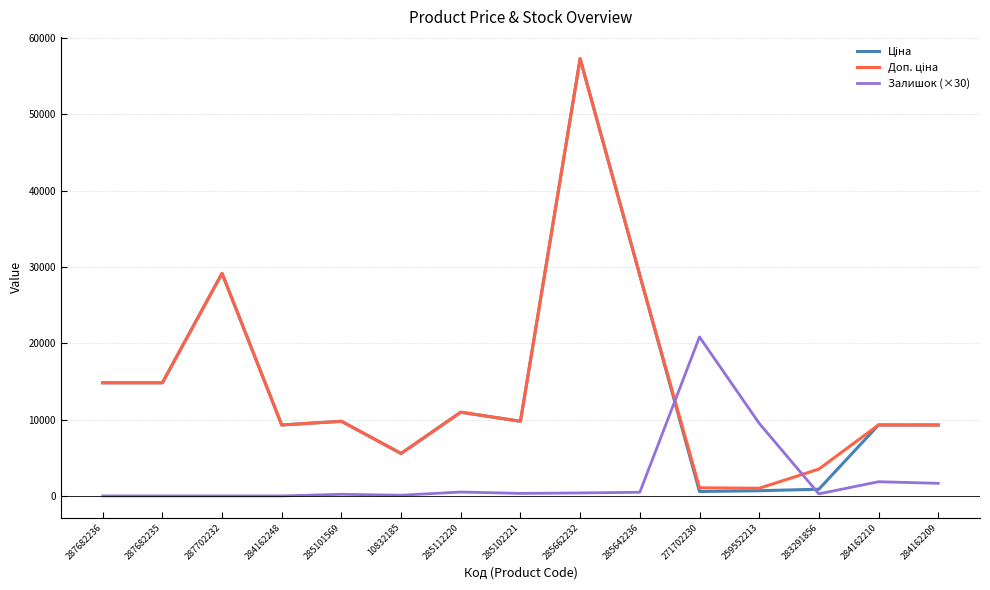

At which category does the chart reach its peak across all series?

285662232